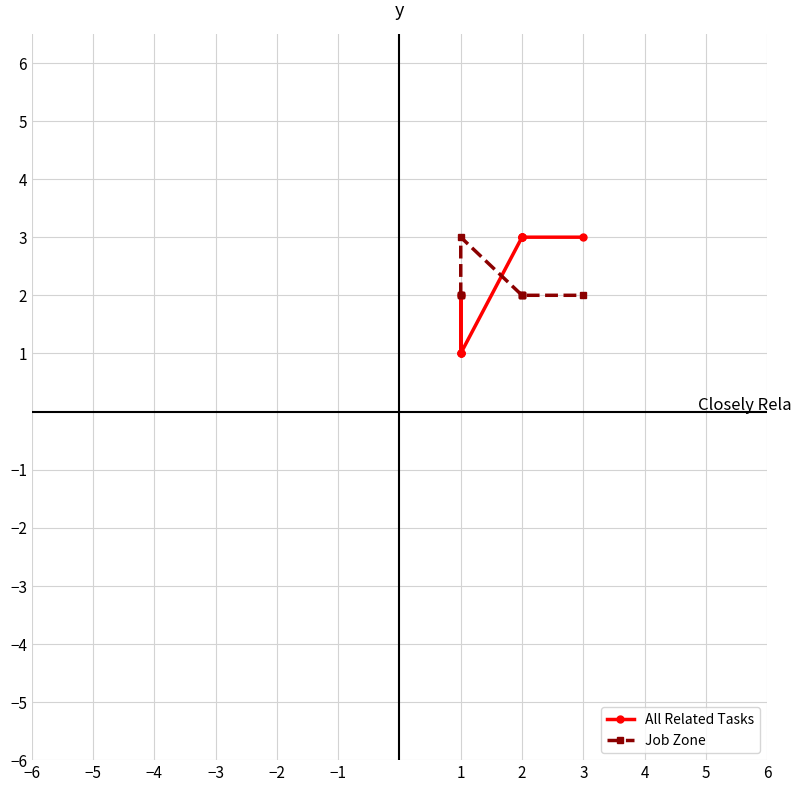

Rank the series by their average value, from lowest to highest.

Job Zone, All Related Tasks